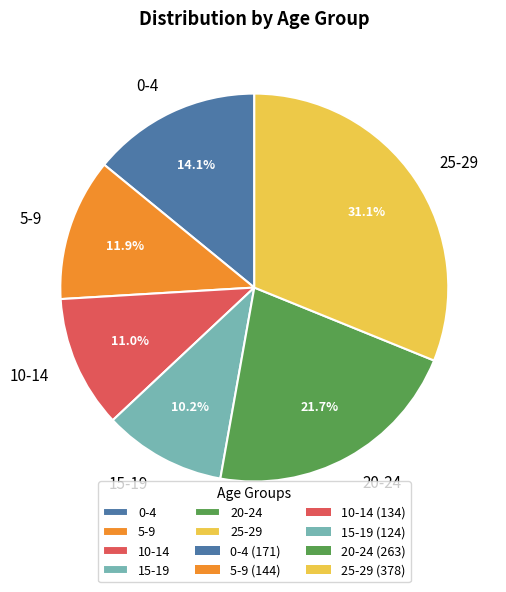

What is the largest slice in the pie chart?

25-29